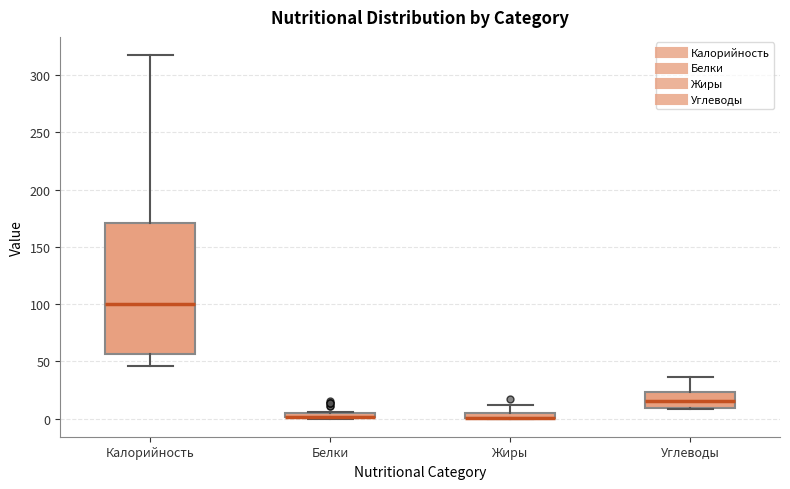

Comparing the boxes themselves (not the whiskers), which one is the tallest?

Калорийность